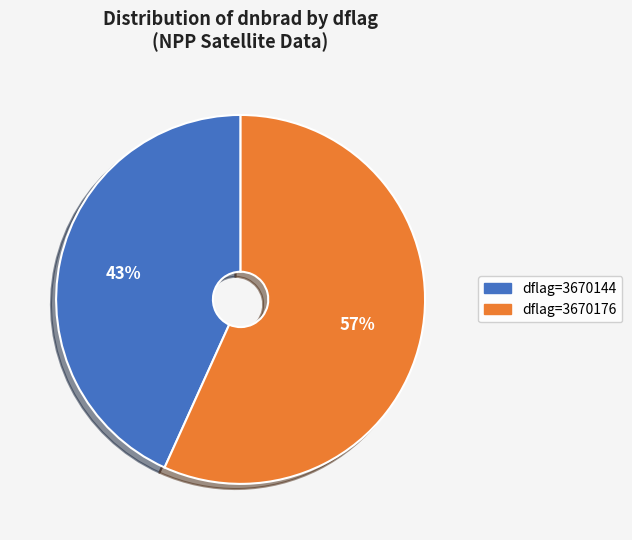

To the nearest percent, what is the difference between the largest and smallest slice percentages?

14%